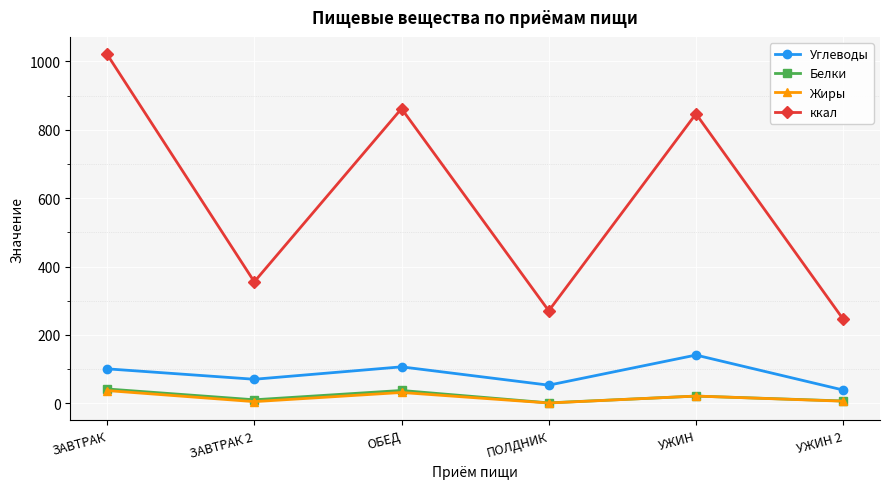

How many interior local peaks does the Жиры series have?

2